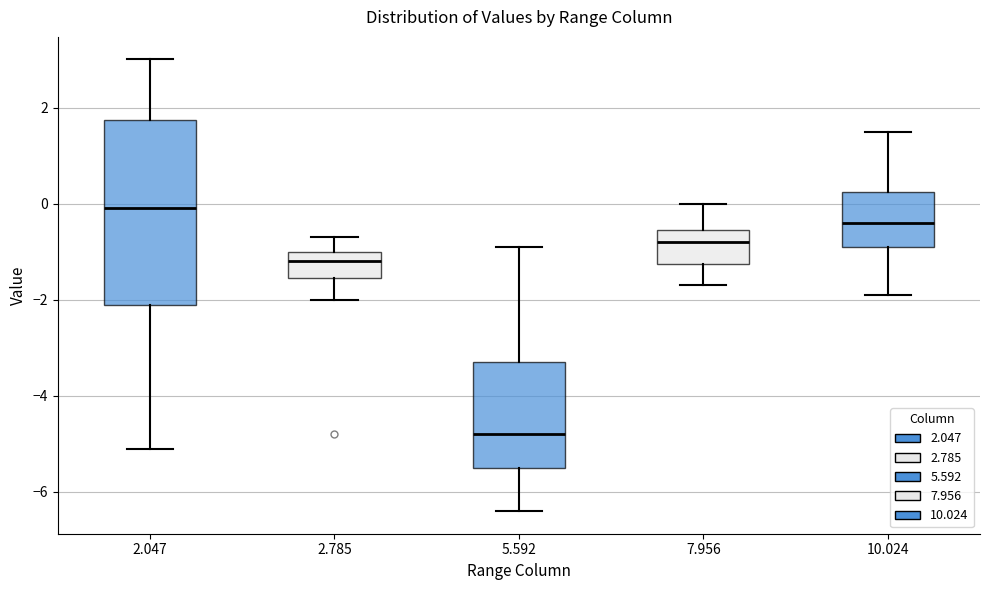

Reading left to right, transcribe this box plot: for each box, give where its median line is, the range the box spans, and where its two whiskers end, as read against the y-axis. The values are not printed on the chart, so give them approximately, as read against the axis.

2.047: median 0.0, box -2.0 to 1.8, whiskers -5.0 to 3.0
2.785: median -1.2, box -1.6 to -1.0, whiskers -2.0 to -0.6
5.592: median -4.8, box -5.4 to -3.2, whiskers -6.4 to -0.8
7.956: median -0.8, box -1.2 to -0.6, whiskers -1.6 to 0.0
10.024: median -0.4, box -0.8 to 0.2, whiskers -1.8 to 1.6